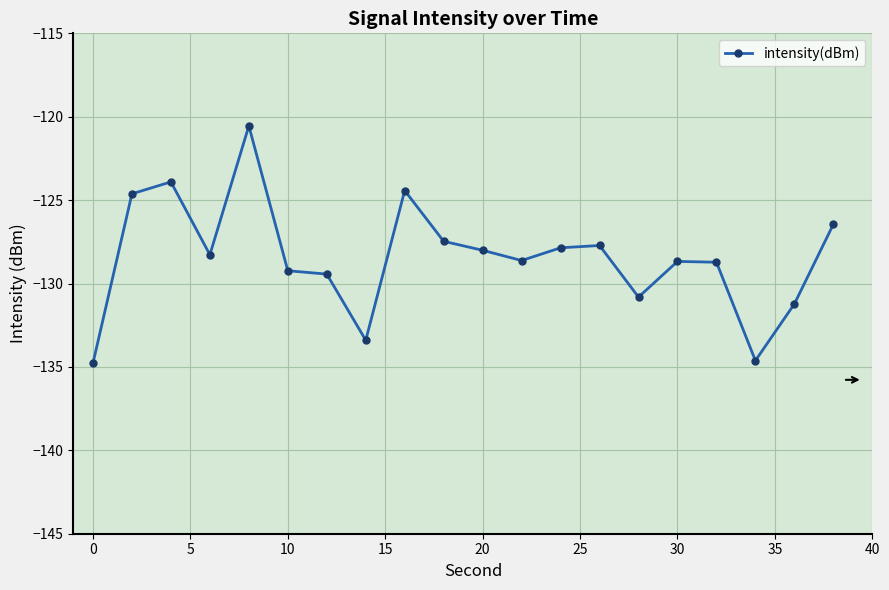

What is the average value?

-128.4